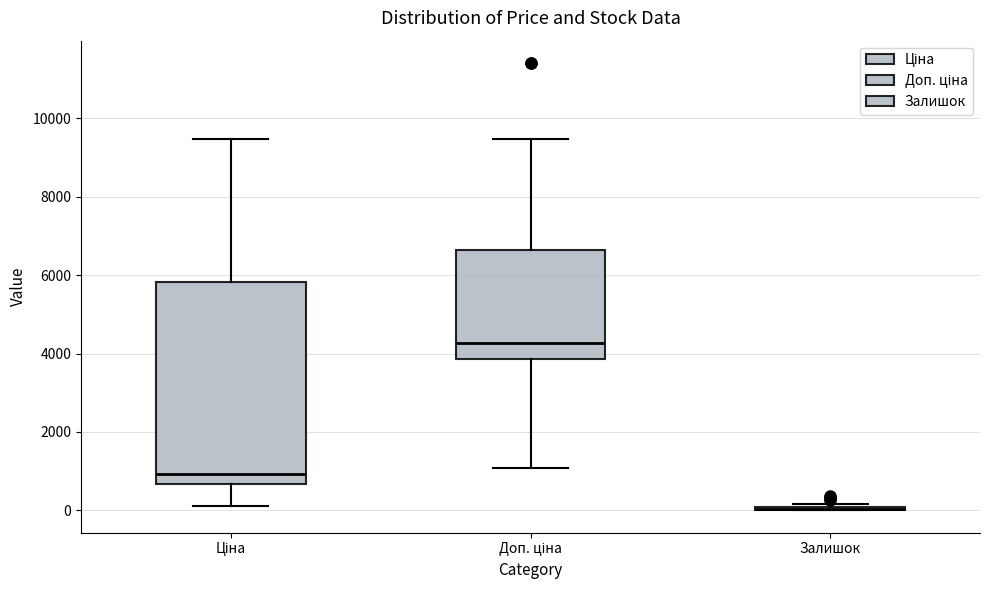

Comparing the boxes themselves (not the whiskers), which one is the tallest?

Ціна